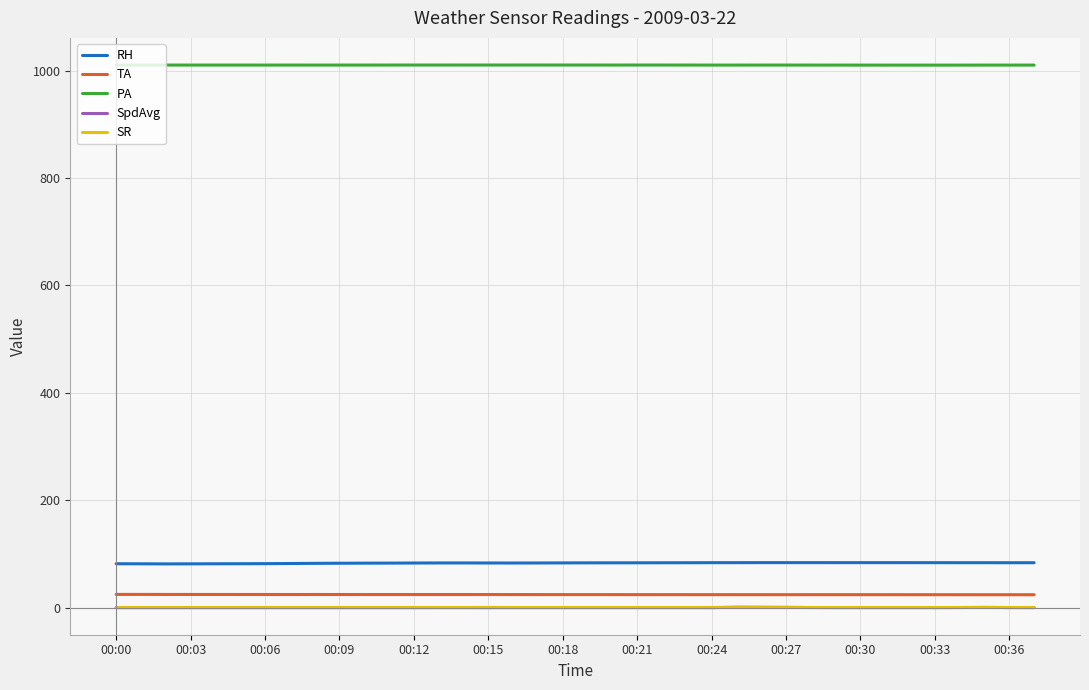

True or false: SR and RH intersect in this chart.

False